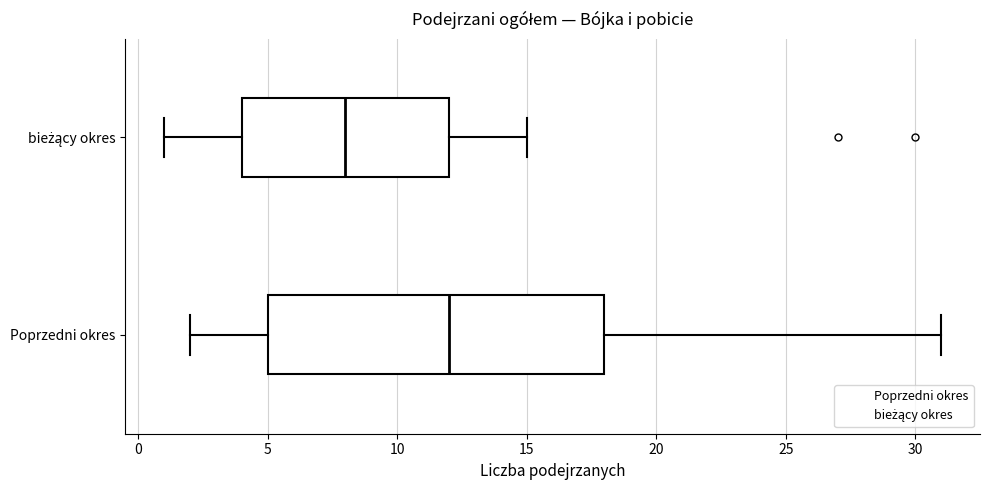

Reading bottom to top, transcribe this box plot: for each box, give where its median line is, the range the box spans, and where its two whiskers end, as read against the x-axis. The values are not printed on the chart, so give them approximately, as read against the axis.

Poprzedni okres: median 12, box 5 to 18, whiskers 2 to 31
bieżący okres: median 8, box 4 to 12, whiskers 1 to 15